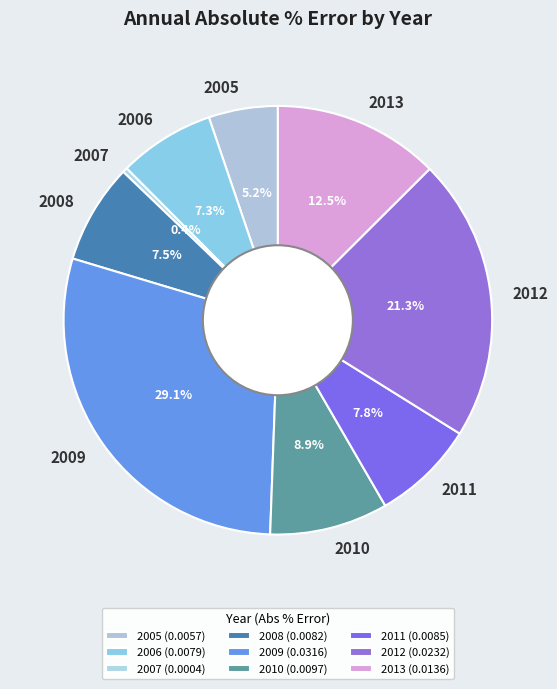

Is the sum of 2006 and 2008 greater than half?

No